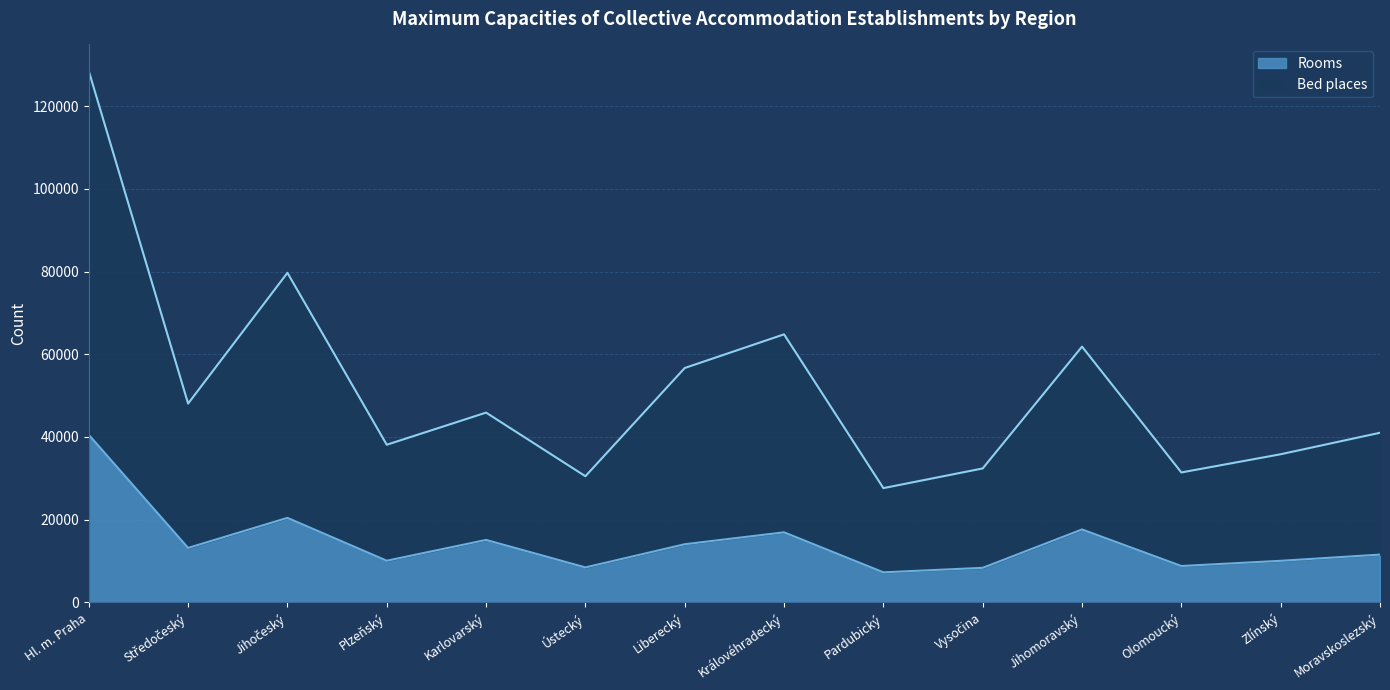

Which series has the widest spread of values?

Bed places